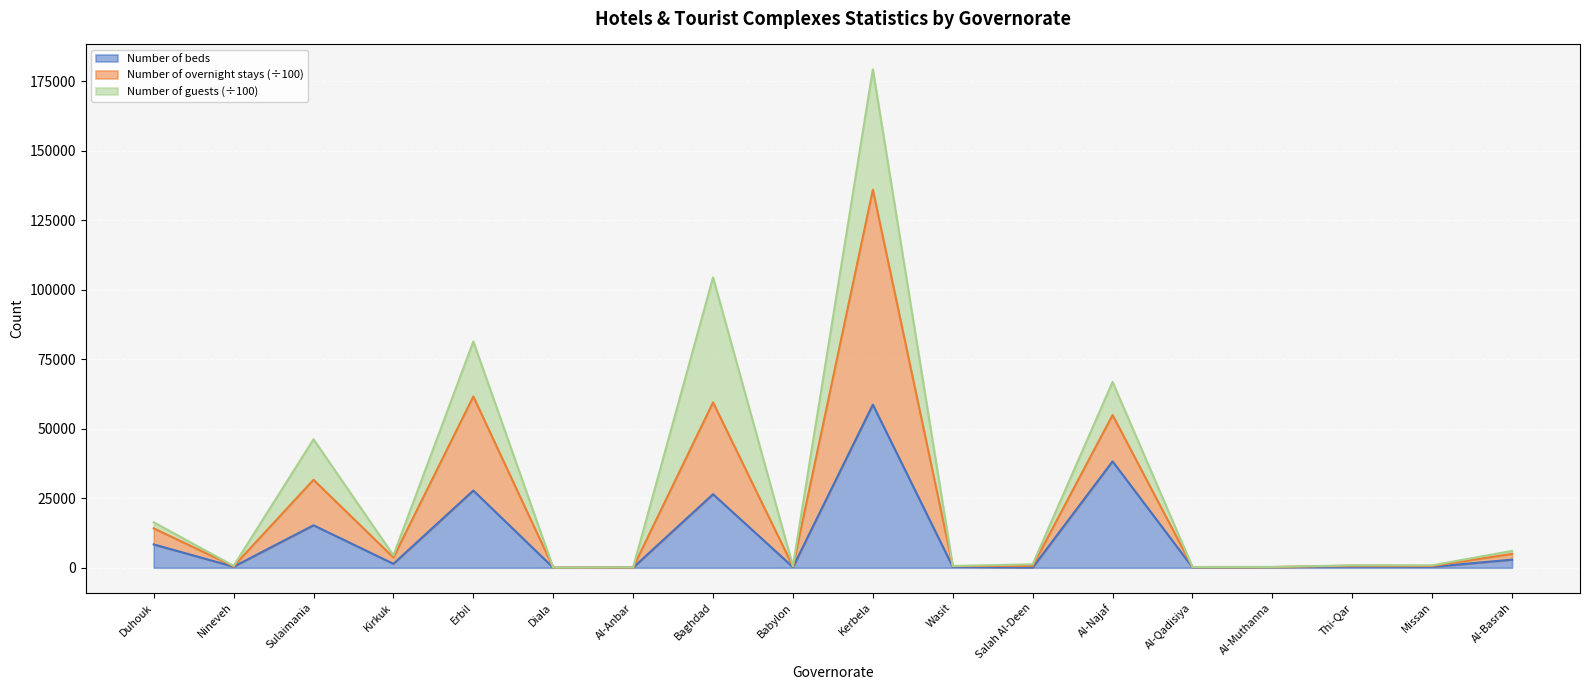

At which category does the chart reach its minimum across all series?

Diala